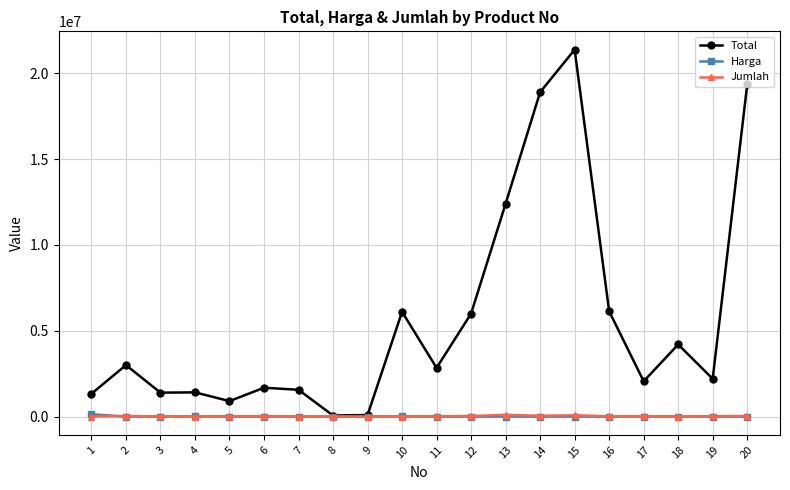

What is the difference between the highest and lowest values at 15?

21374715